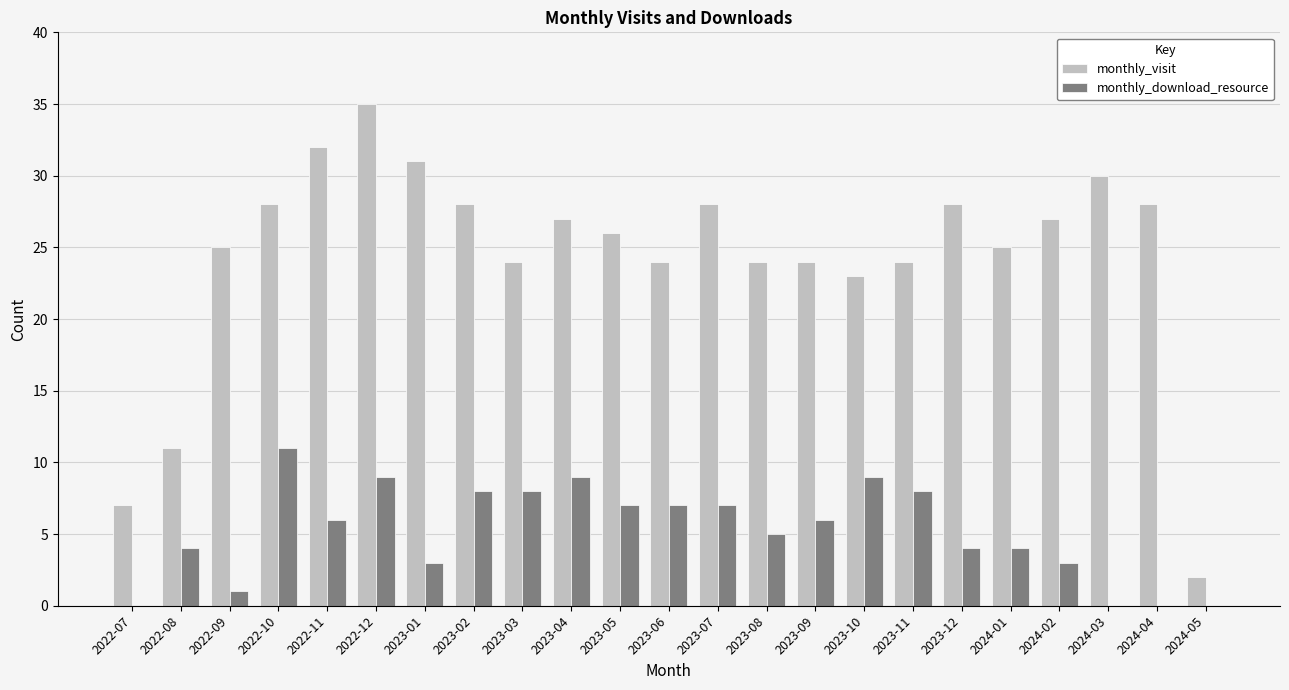

Does the chart contain stacked bars?

No